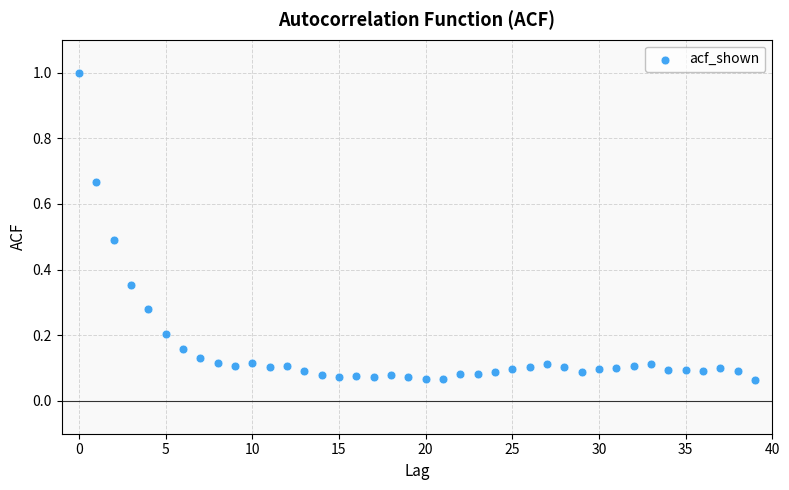

What is the range of Y values (max minus min)?

0.9